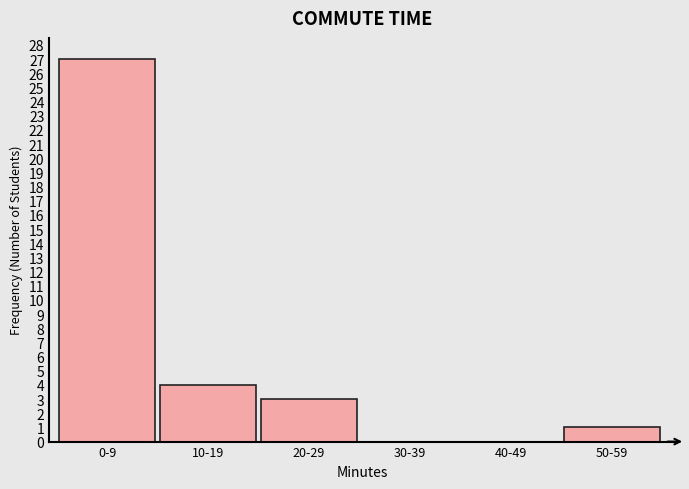

Reading left to right, what are all the values shown in this chart?

0-9=27	10-19=4	20-29=3	30-39=0	40-49=0	50-59=1